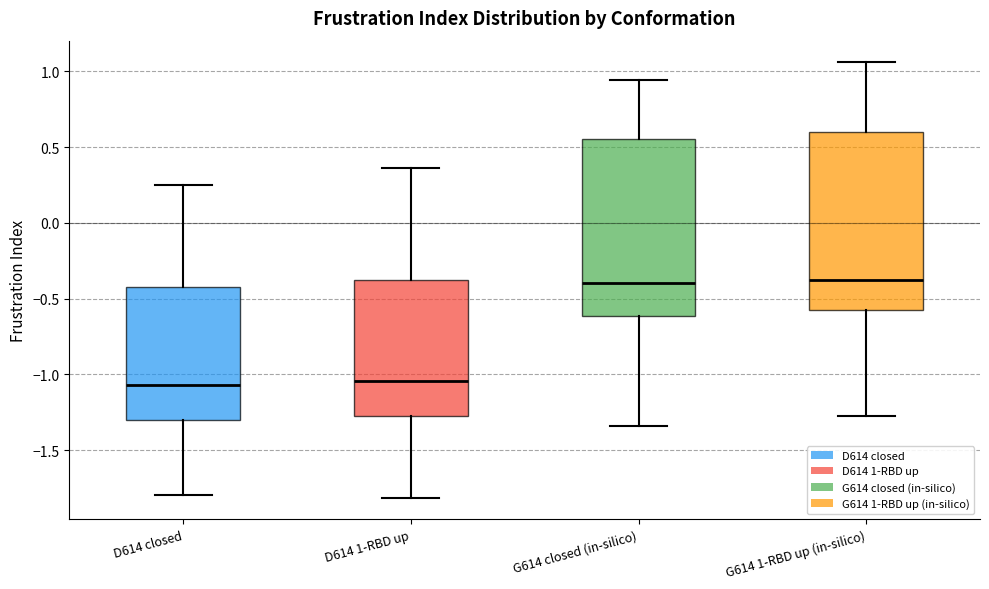

Where is the upper edge of the box for G614 closed (in-silico) on the y-axis? The values are not printed on the chart, so give them approximately, as read against the axis.

0.55